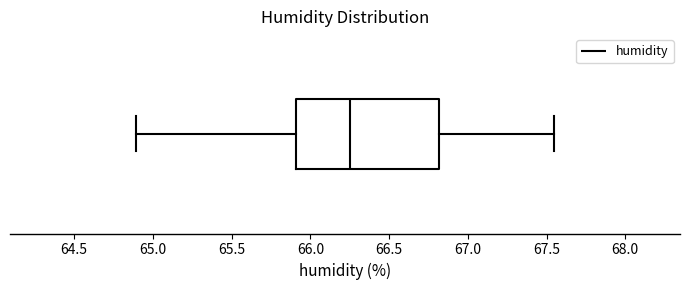

Where does the median line of the box sit on the x-axis? The values are not printed on the chart, so give them approximately, as read against the axis.

66.25